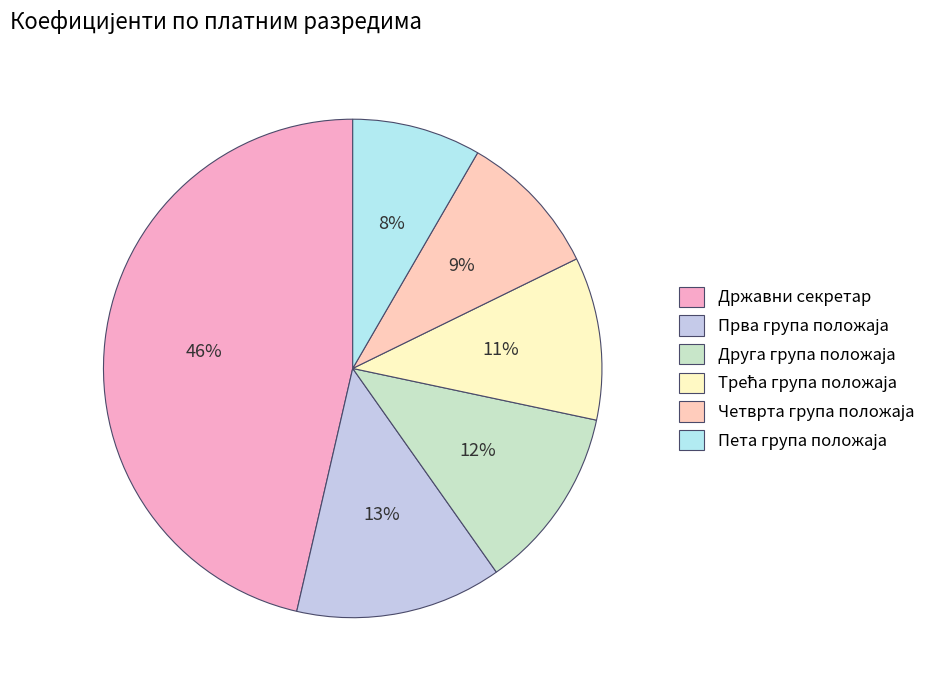

To the nearest percent, what is the average slice percentage?

17%